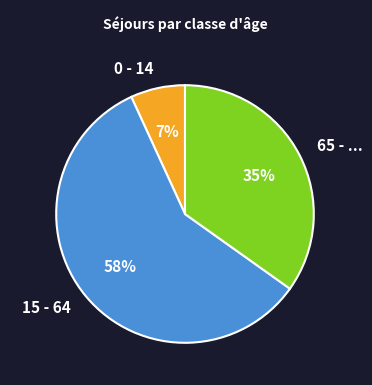

The 65 - ... slice represents 35% of the pie. True or false?

True